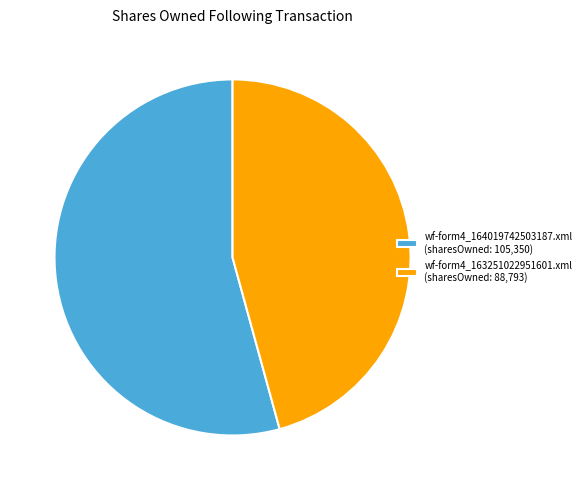

Does wf-form4_163251022951601.xml (sharesOwned: 88,793) account for over 50% of the chart?

No